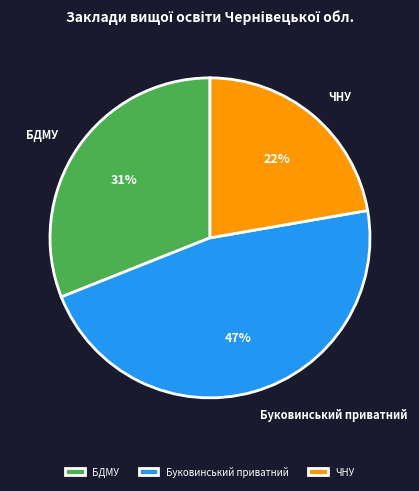

The БДМУ slice represents 31% of the pie. True or false?

True